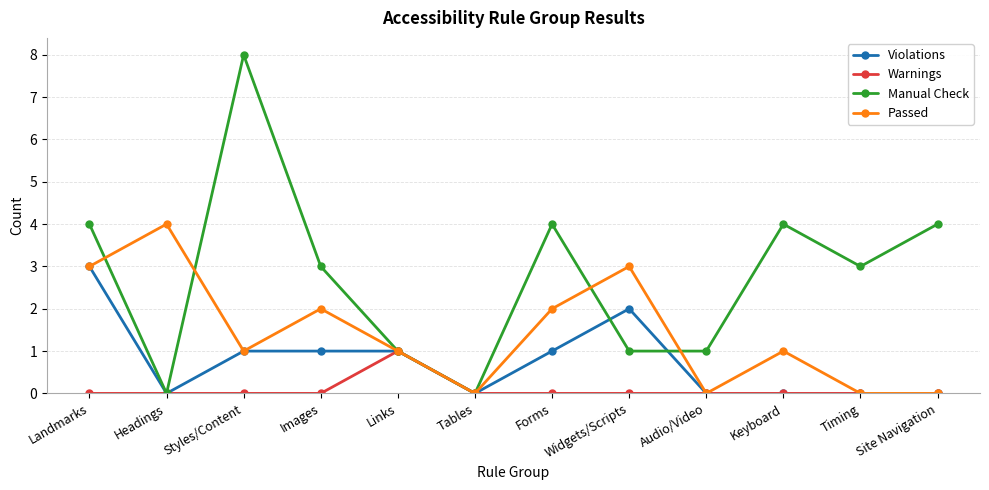

Rank the series by their average value, from lowest to highest.

Warnings, Violations, Passed, Manual Check